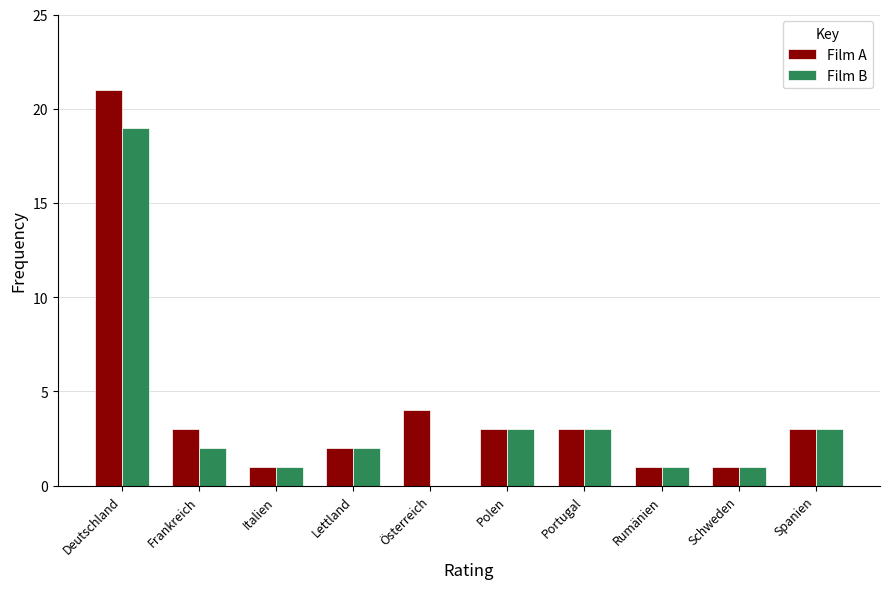

What is the sum of the Film B values at Spanien and Lettland?

5